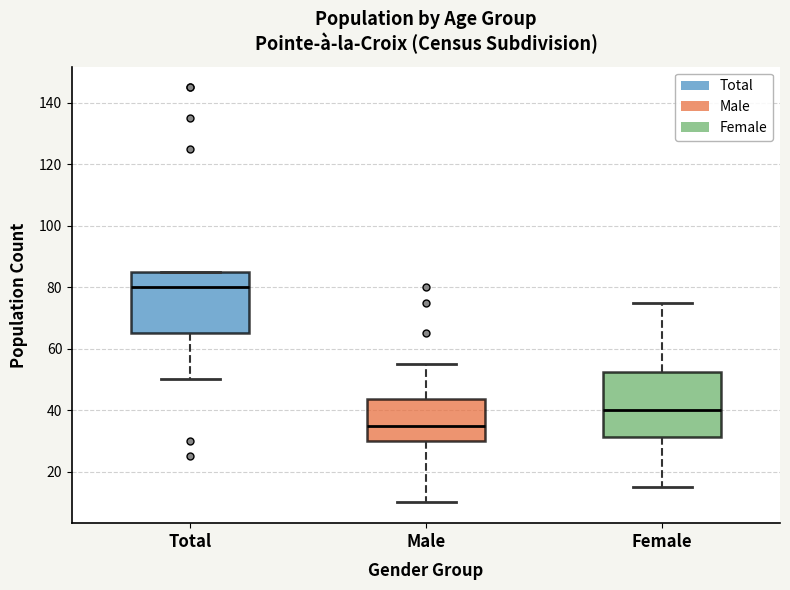

Reading left to right, transcribe this box plot: for each box, give where its median line is, the range the box spans, and where its two whiskers end, as read against the y-axis. The values are not printed on the chart, so give them approximately, as read against the axis.

Total: median 80, box 66 to 86, whiskers 50 to 86
Male: median 36, box 30 to 44, whiskers 10 to 56
Female: median 40, box 32 to 52, whiskers 16 to 76